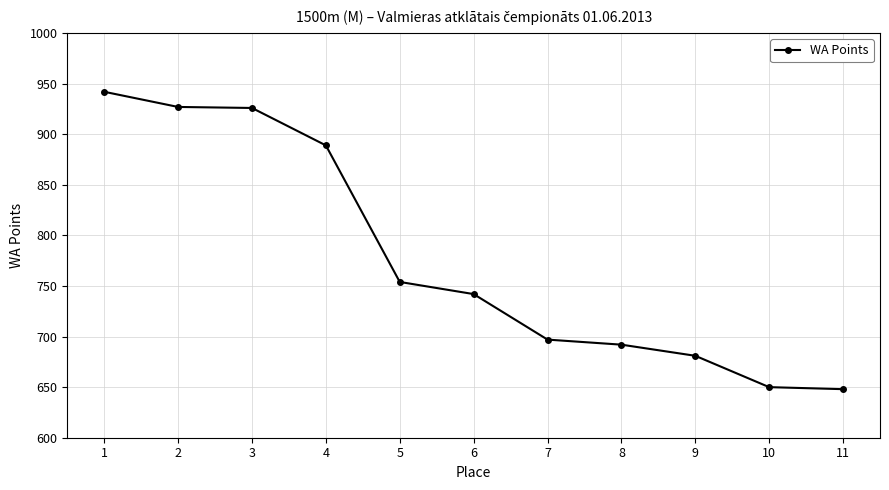

What is the change in value from 4 to 11?

-241